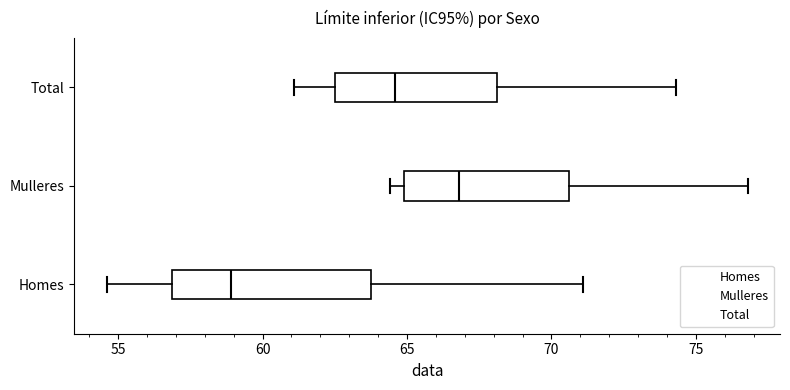

Which box's median line is the furthest to the right?

Mulleres